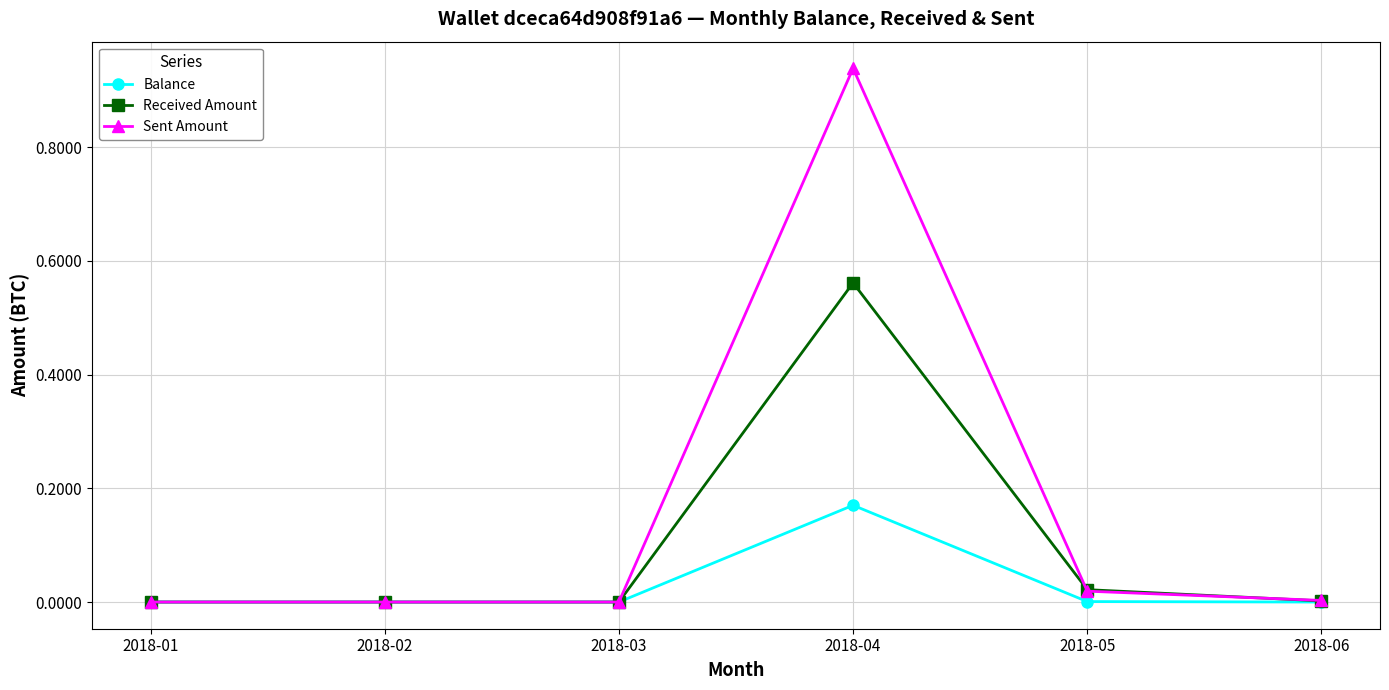

How many series are shown in this chart?

3